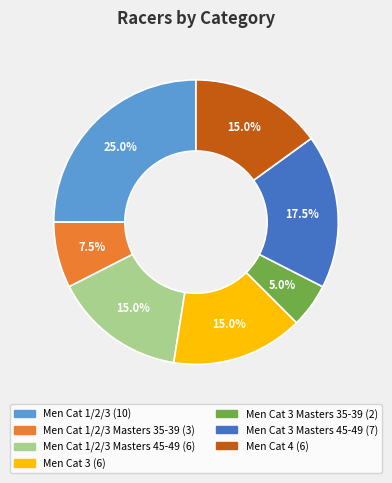

Is there any slice that represents more than half of the pie?

No